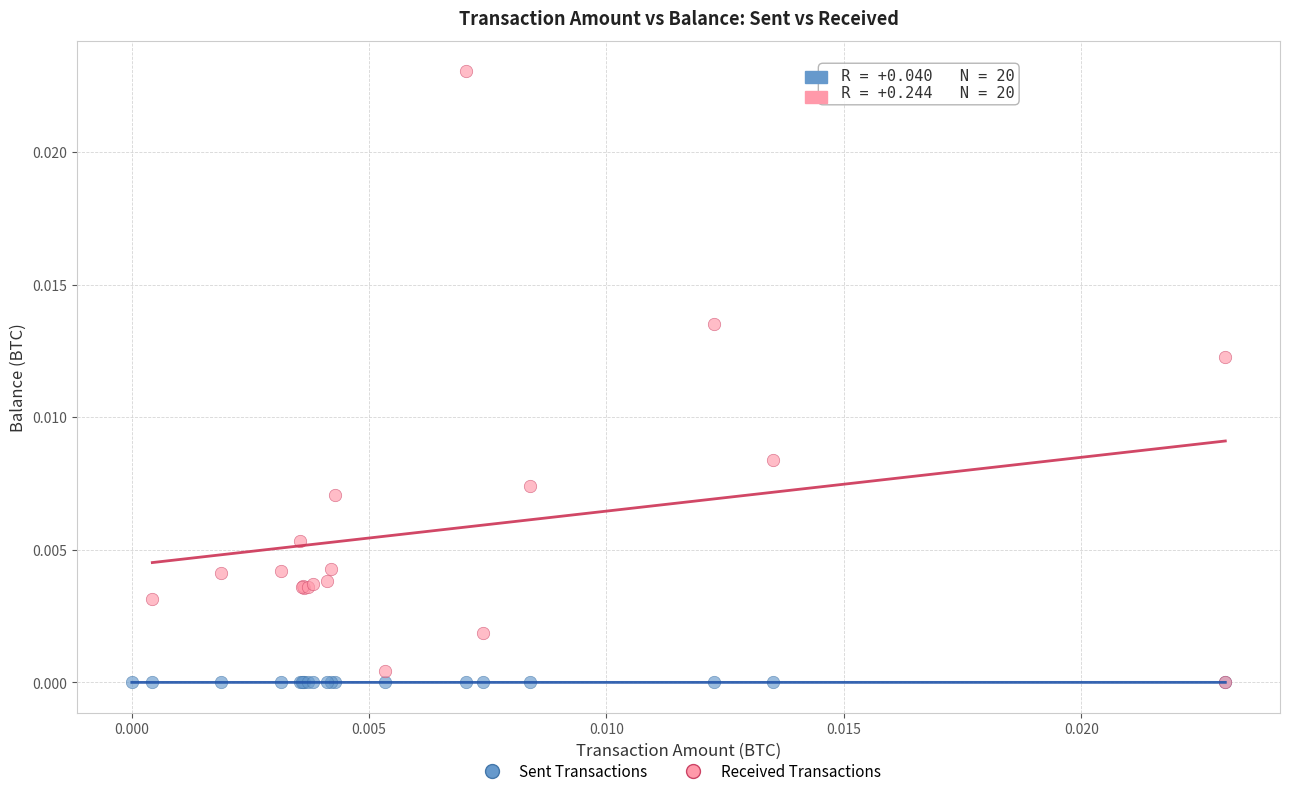

Which series contains the highest Y value?

Received Transactions